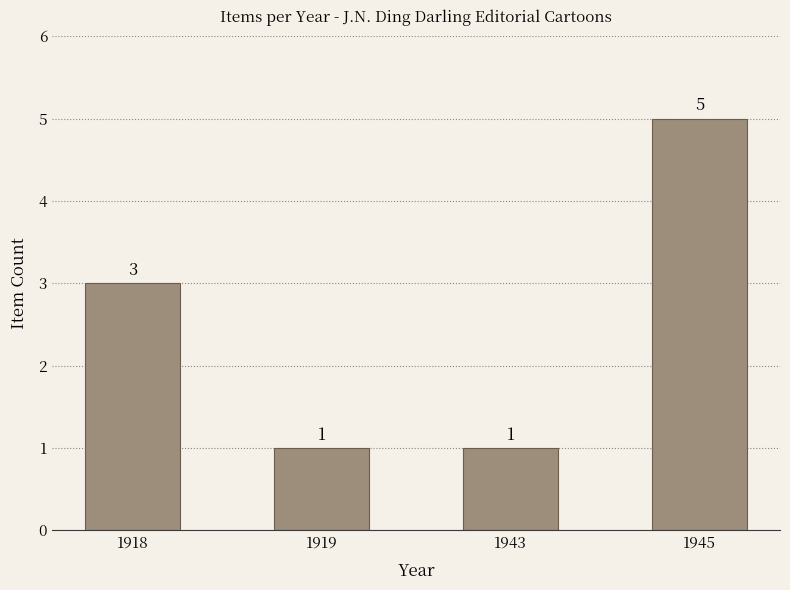

How many values are between 1 and 5?

4